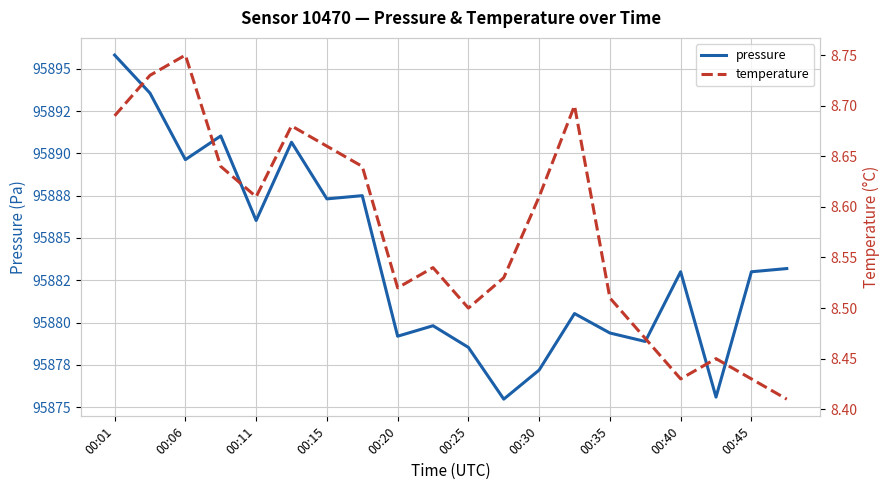

What is the sum of all pressure values?

1917675.3